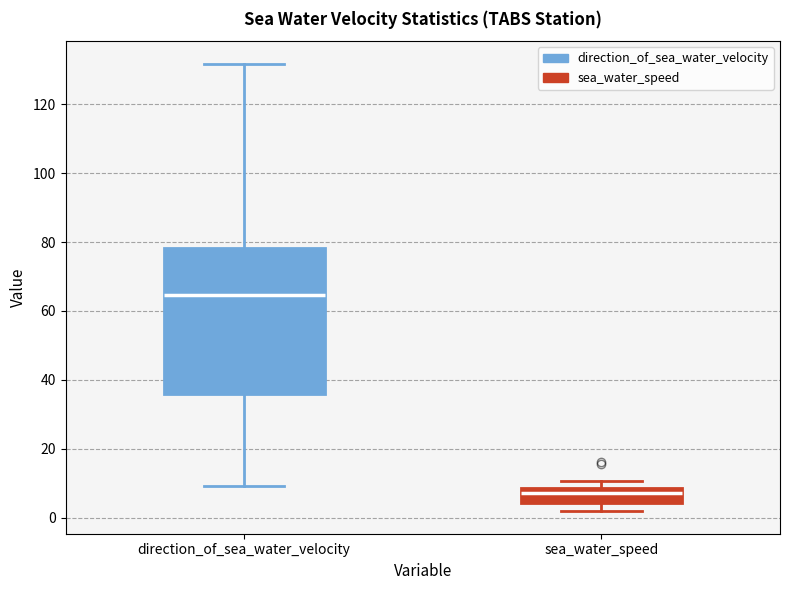

Comparing the boxes themselves (not the whiskers), which one is the tallest?

direction_of_sea_water_velocity